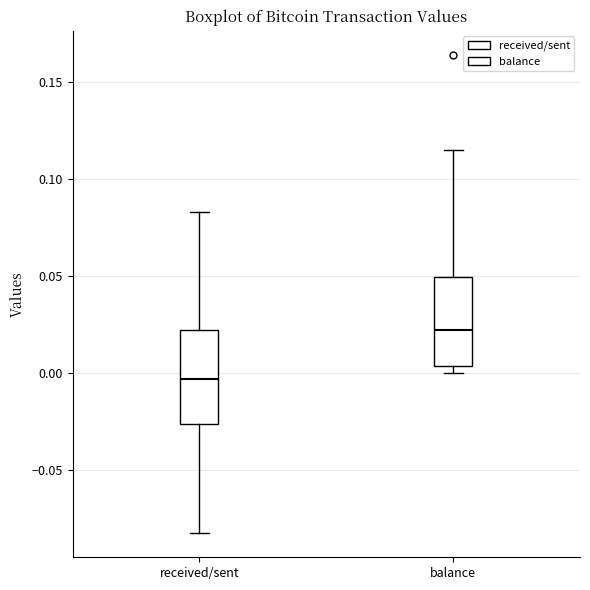

Reading left to right, read every box against the y-axis: the position of its median line, the range the box covers, and the ends of its whiskers. The values are not printed on the chart, so give them approximately, as read against the axis.

received/sent: median -0.005, box -0.025 to 0.020, whiskers -0.085 to 0.085
balance: median 0.020, box 0.005 to 0.050, whiskers 0.000 to 0.115